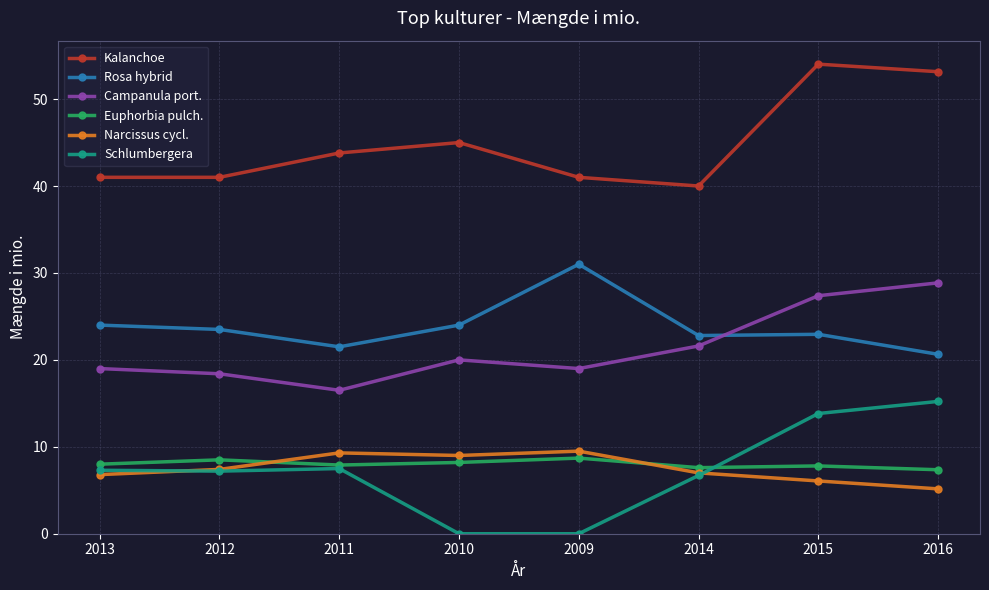

Does the chart have visible grid lines?

Yes